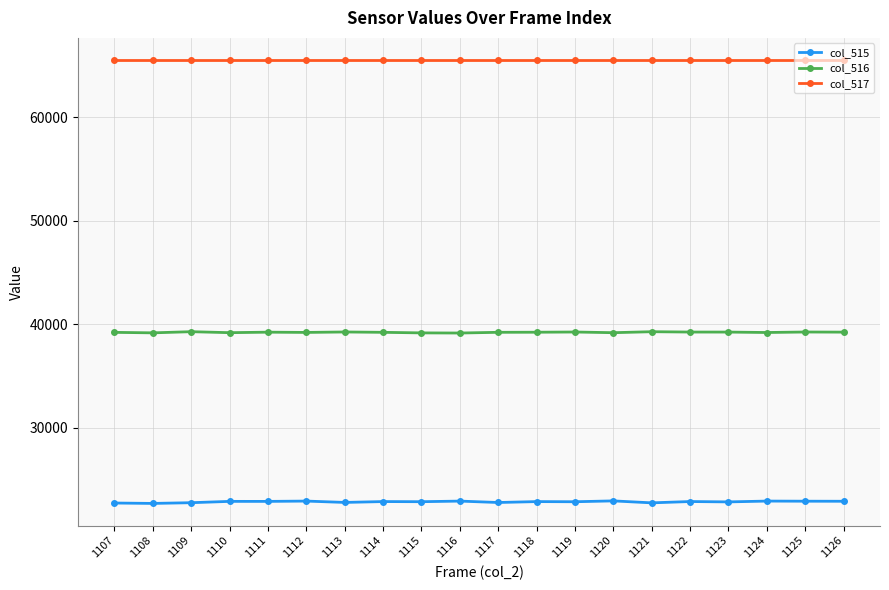

True or false: col_516 has a value of 39263 at 1125.

True